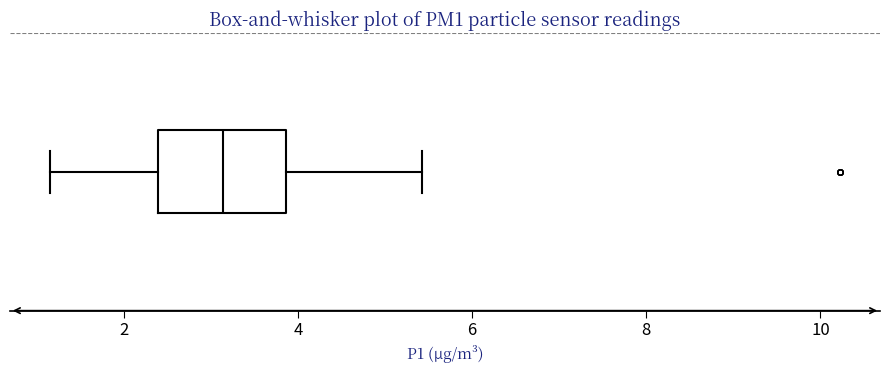

Read this box plot against the x-axis: the position of the median line, the range covered by the box, and the ends of both whiskers. The values are not printed on the chart, so give them approximately, as read against the axis.

median 3.2, box 2.4 to 3.8, whiskers 1.2 to 5.4